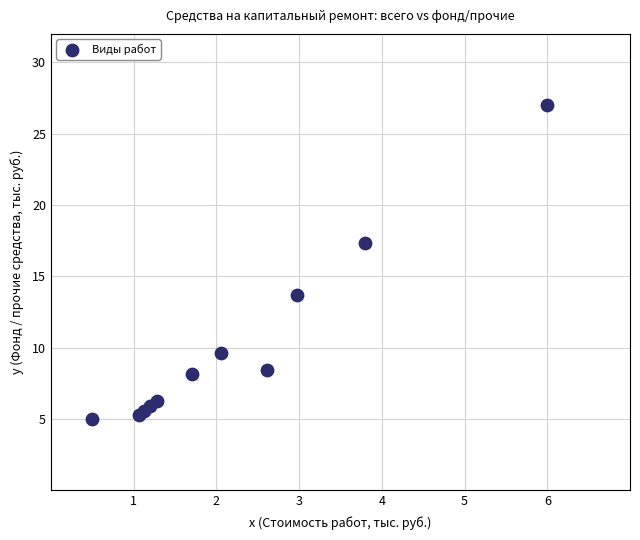

What Y value in the scatter plot is closest to 16?

17.3